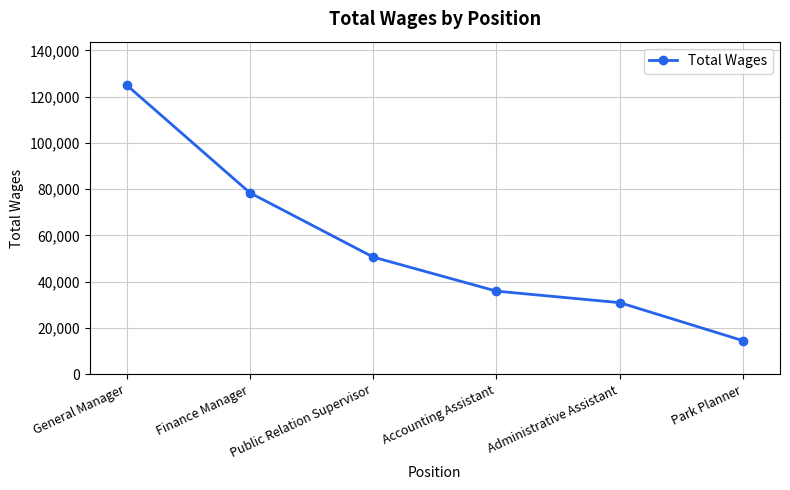

What is the label of the 5th point from the left?

Administrative Assistant